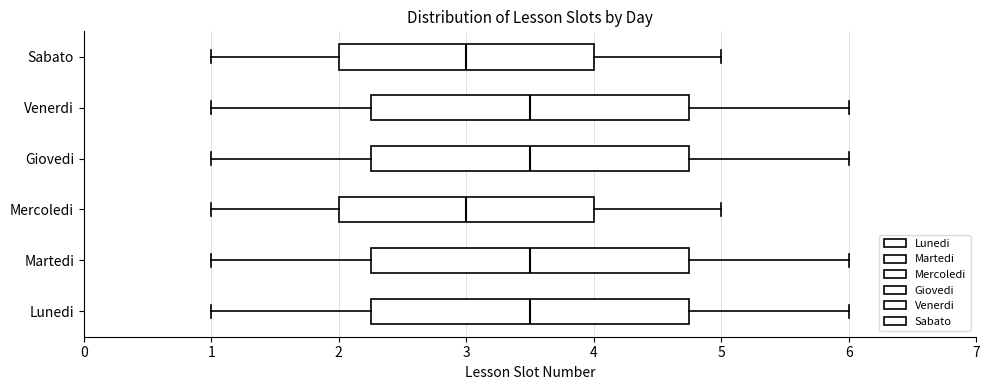

Where does the left whisker of the box for Mercoledi end on the x-axis? The values are not printed on the chart, so give them approximately, as read against the axis.

1.0